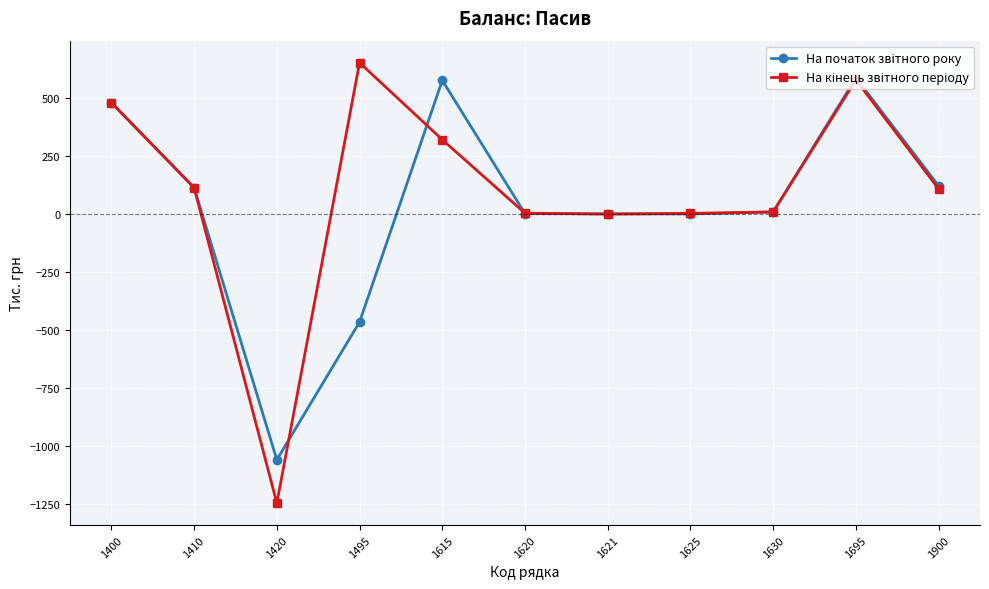

At which category is the sum across all series the highest?

1695